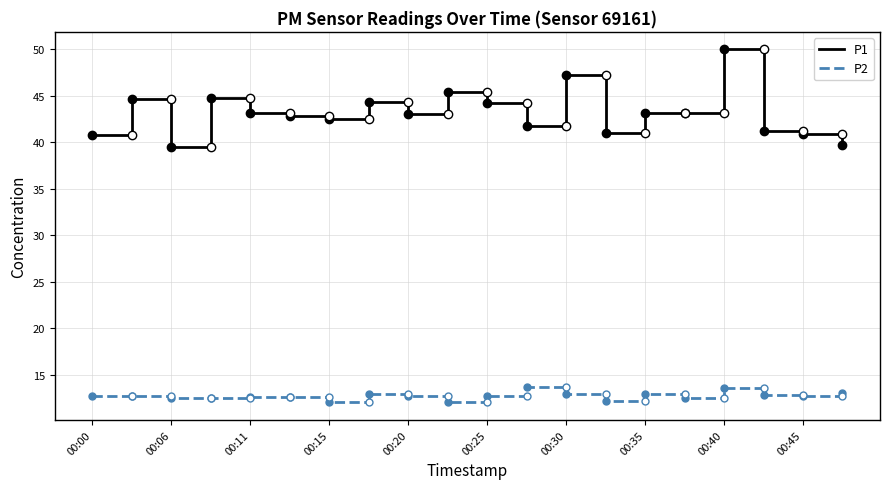

What is the smallest value displayed?

12.1